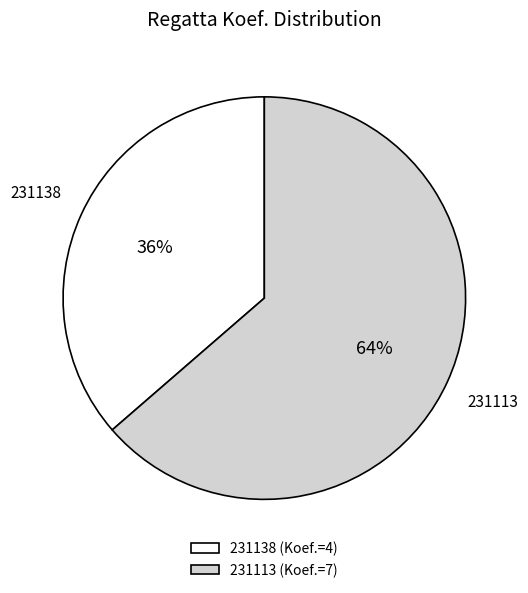

Between 231138 and 231113, which is larger?

231113